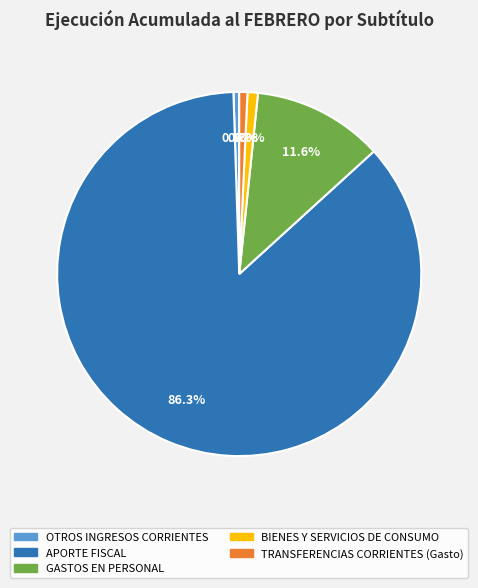

How many segments does this pie chart have?

5